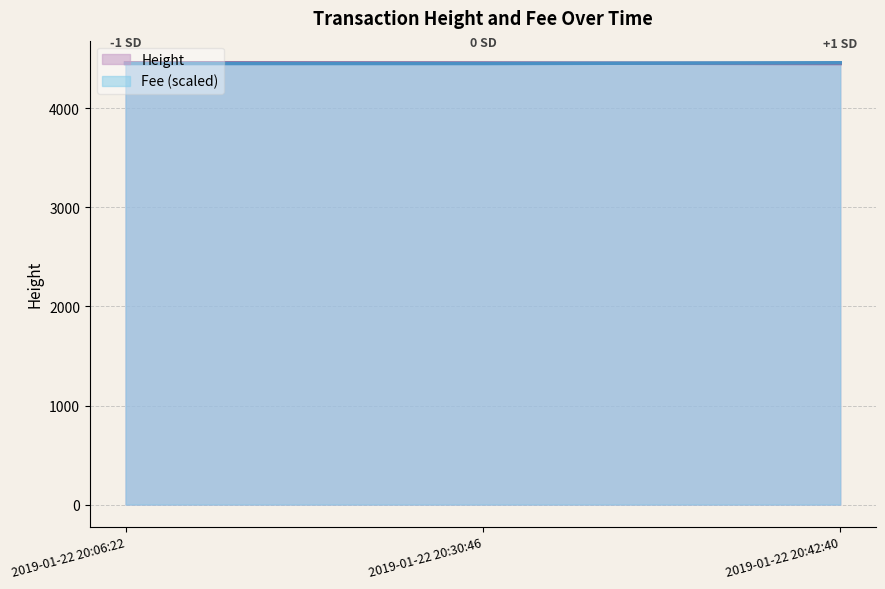

Rank the series by their maximum value, from lowest to highest.

Height, Fee